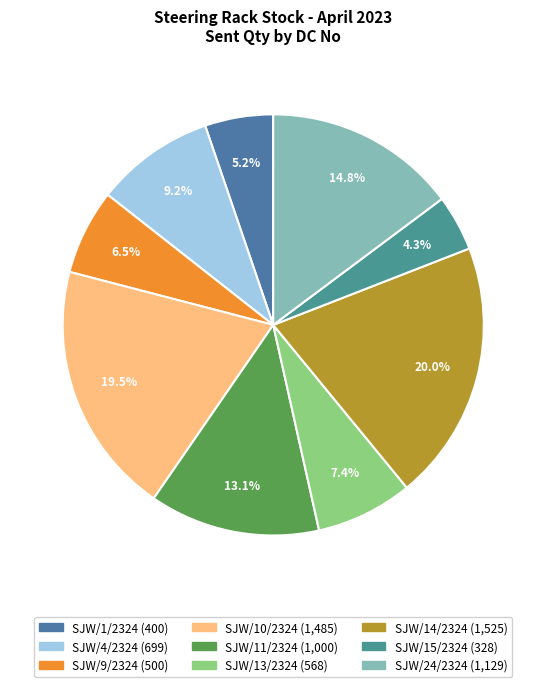

Is SJW/4/2324 the majority of the pie?

No